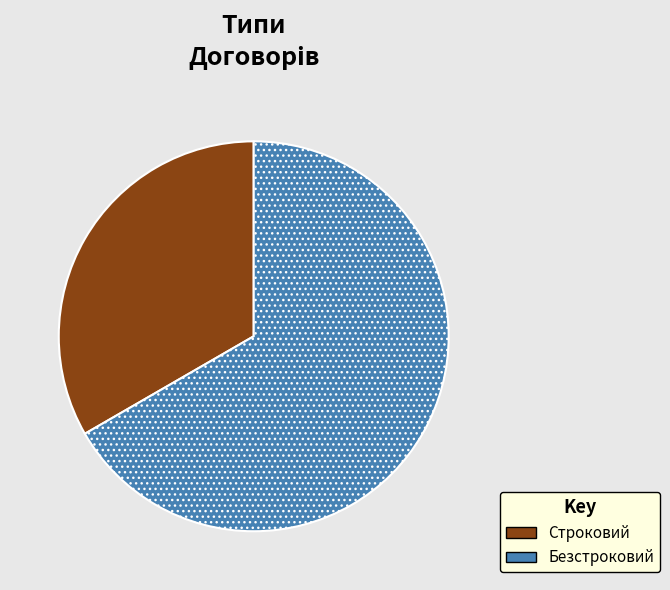

Which category accounts for the majority?

Безстроковий